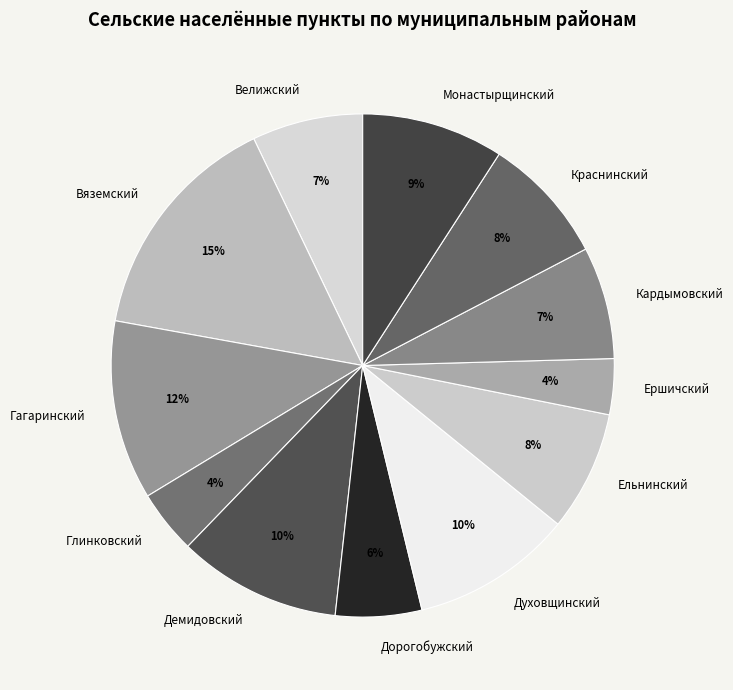

To the nearest percent, what percentage of the pie is Ельнинский?

8%